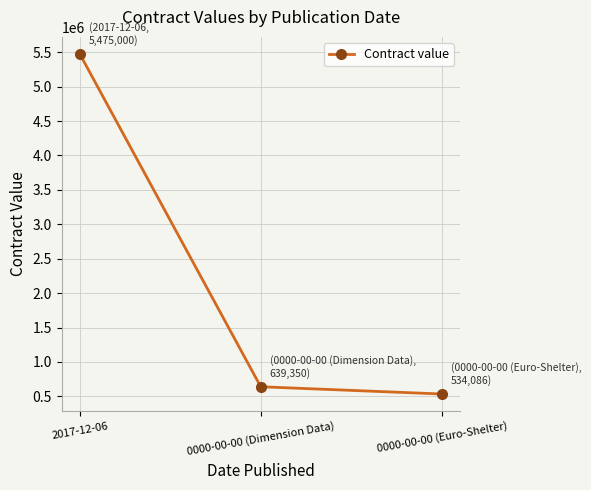

What is the difference between the maximum and minimum values?

4940914